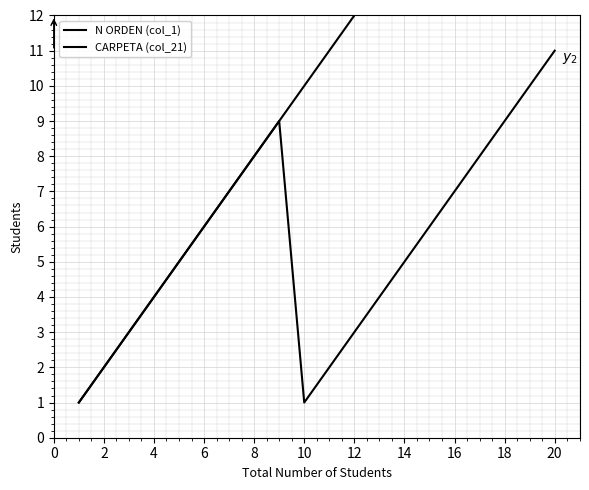

Where does the CARPETA (col_21) series first go above 6?

12